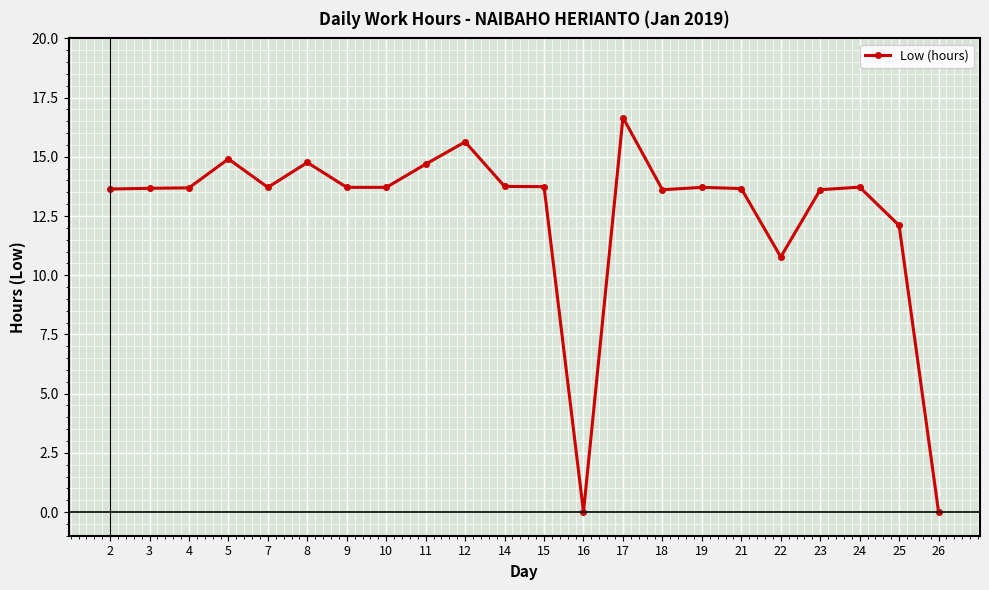

What is the ratio of the value at 4 to the value at 18?

1.0